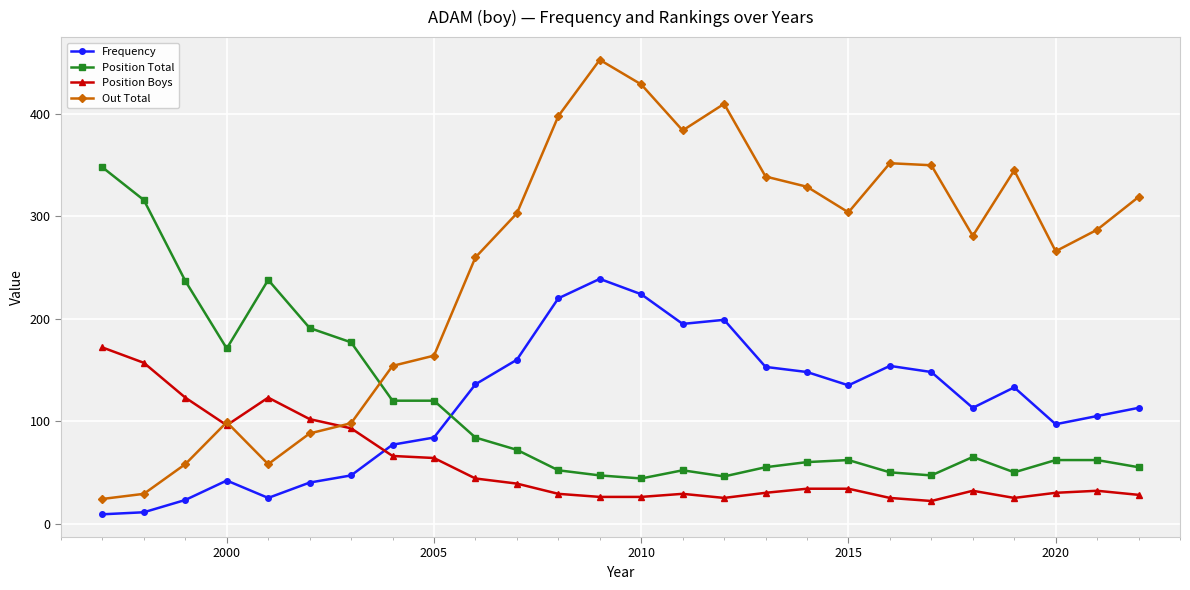

How many interior local peaks does the Out Total series have?

5